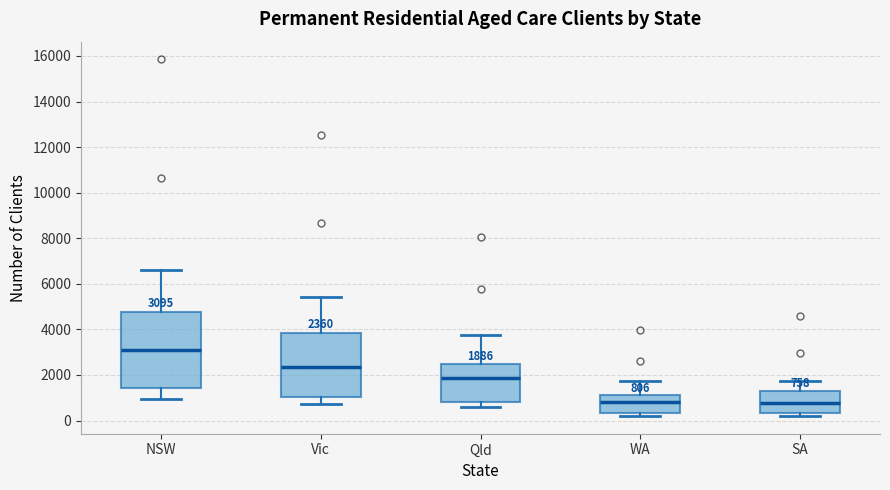

Which box is the tallest, from its lower edge to its upper edge?

NSW